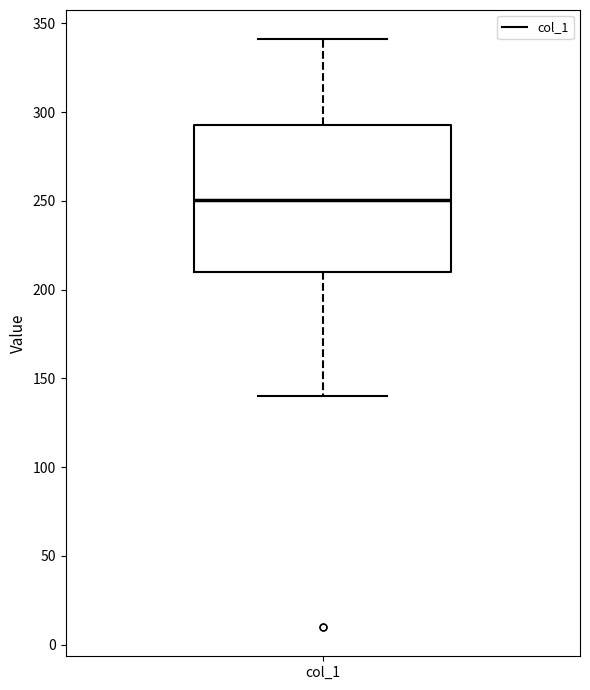

Where does the lower whisker of the box for col_1 end on the y-axis? The values are not printed on the chart, so give them approximately, as read against the axis.

140